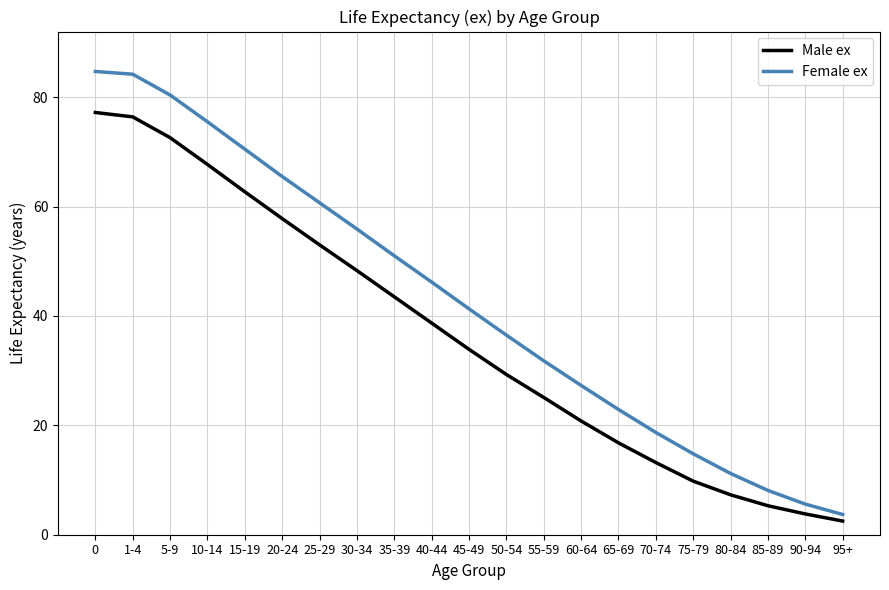

What is the difference between the maximum and second lowest values in the Female ex series?

79.1